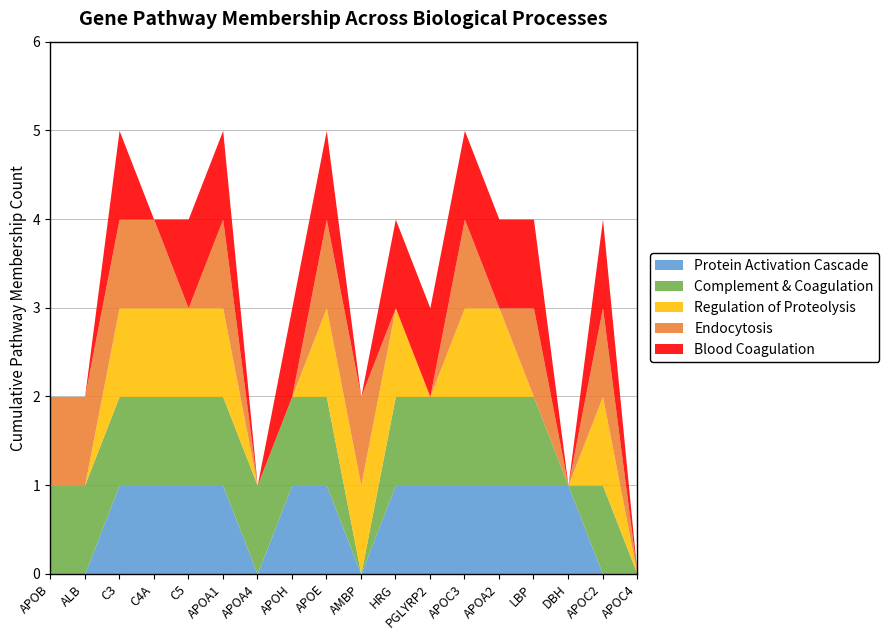

List the series in order of their peak value, highest first.

Protein Activation Cascade, Complement & Coagulation, Regulation of Proteolysis, Endocytosis, Blood Coagulation